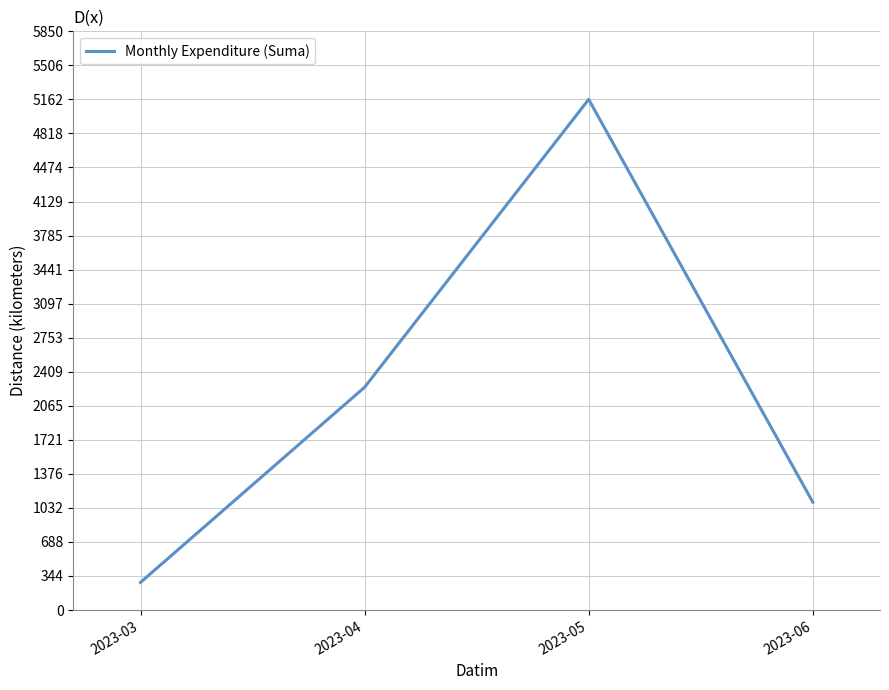

What value does the data have at 2023-05?

5161.8